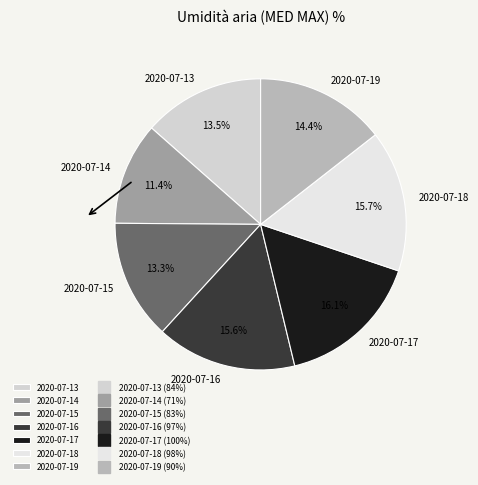

To the nearest percent, what is the difference between the 2020-07-18 and 2020-07-13 slice percentages?

2%